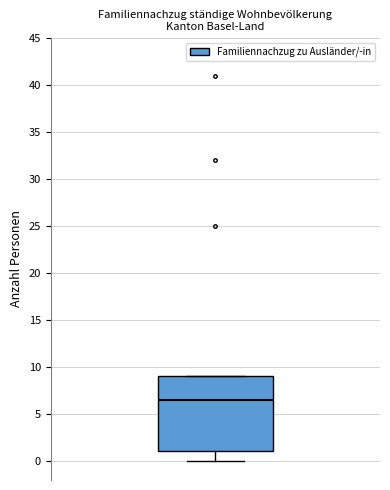

Transcribe this box plot: give where the median line is, the range the box spans, and where the two whiskers end, as read against the y-axis. The values are not printed on the chart, so give them approximately, as read against the axis.

median 6.5, box 1.0 to 9.0, whiskers 0.0 to 9.0